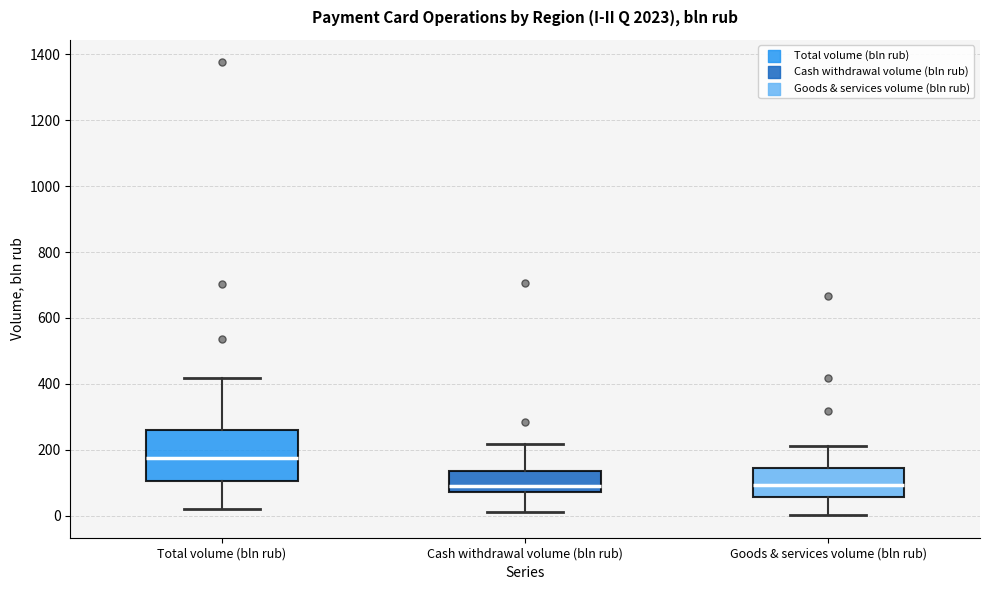

Which box is the tallest, from its lower edge to its upper edge?

Total volume (bln rub)